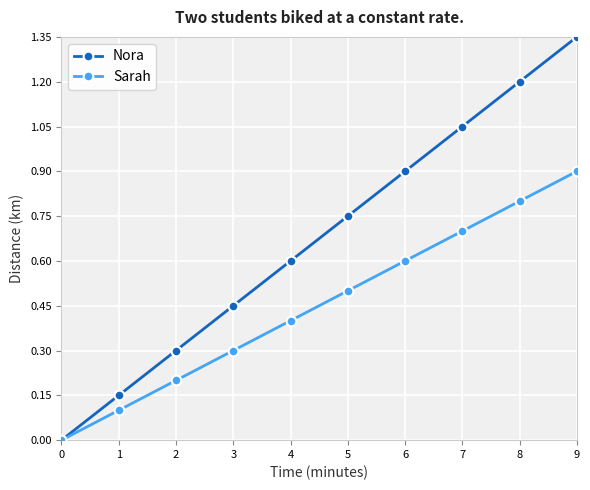

The Sarah series shows 0.2 at 2. True or false?

True